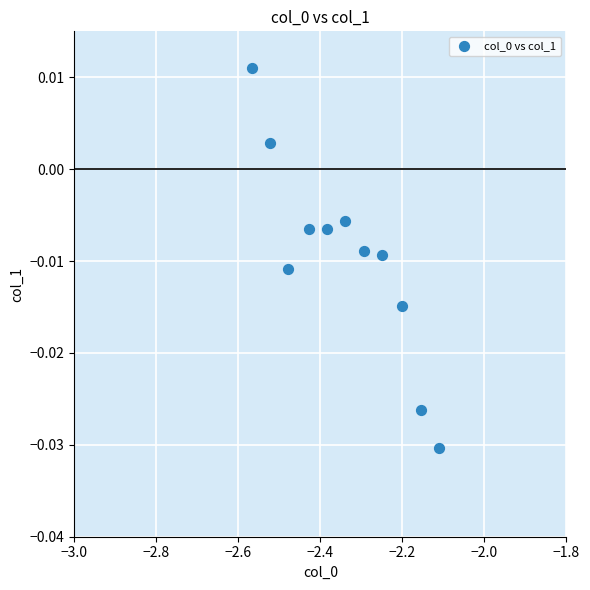

What is the range of X values (max minus min)?

0.5